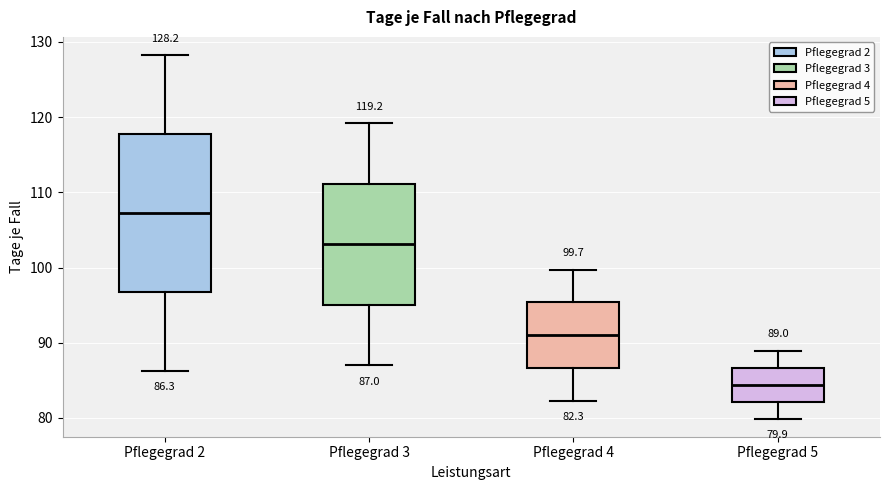

Which box is the tallest, from its lower edge to its upper edge?

Pflegegrad 2